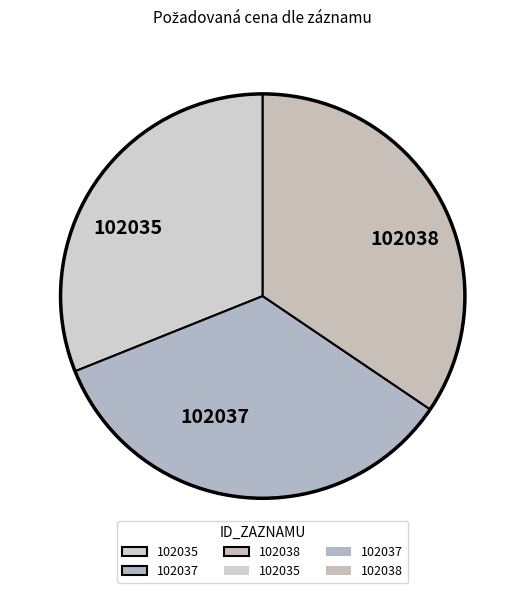

Count the number of slices in the pie.

3